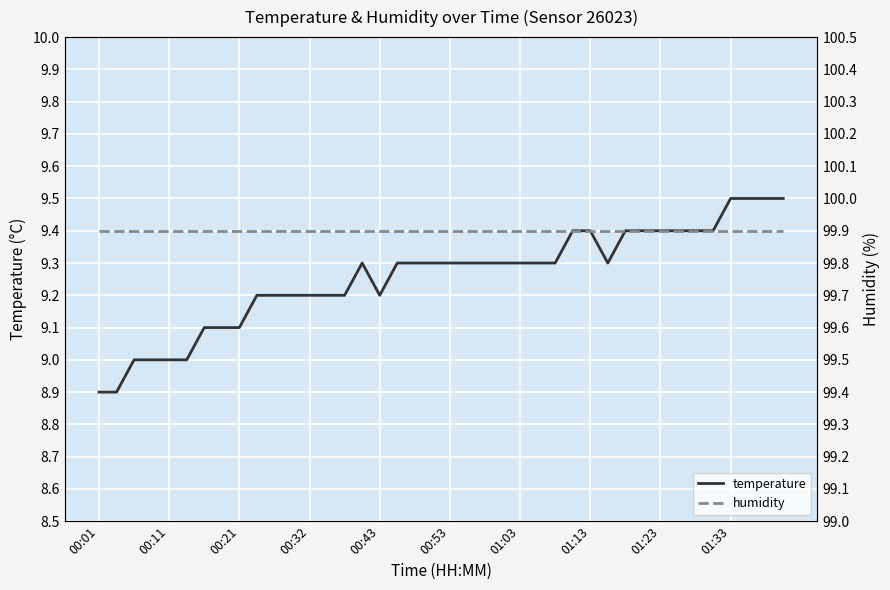

What is the minimum value for temperature?

8.9